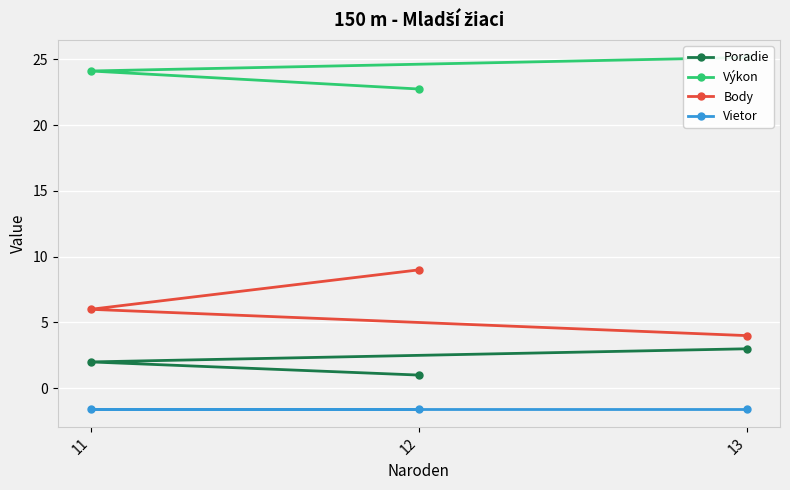

What is the highest value of the Výkon series?

25.1